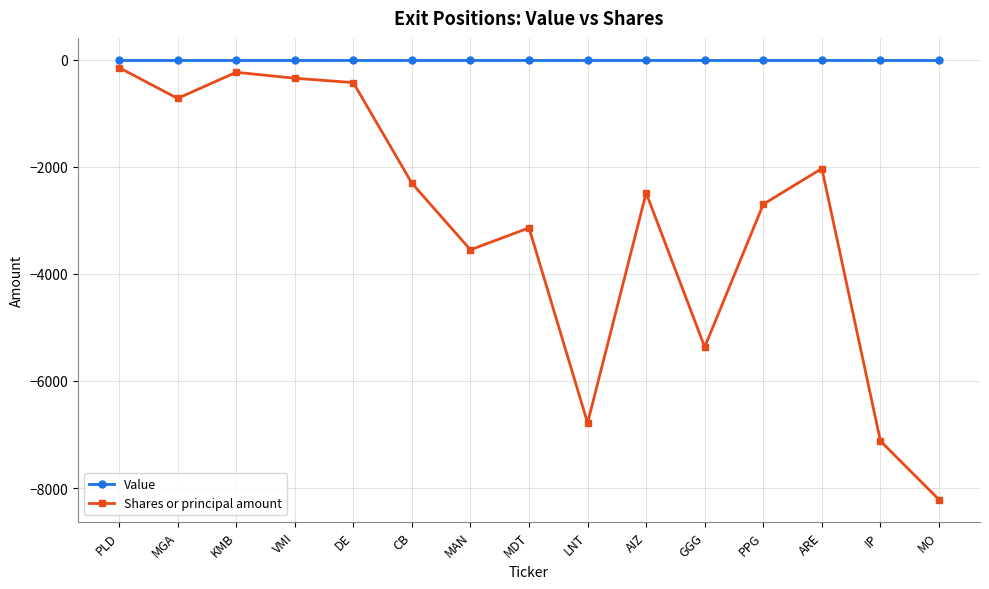

The value of Shares or principal amount at MDT is -3139. True or false?

True